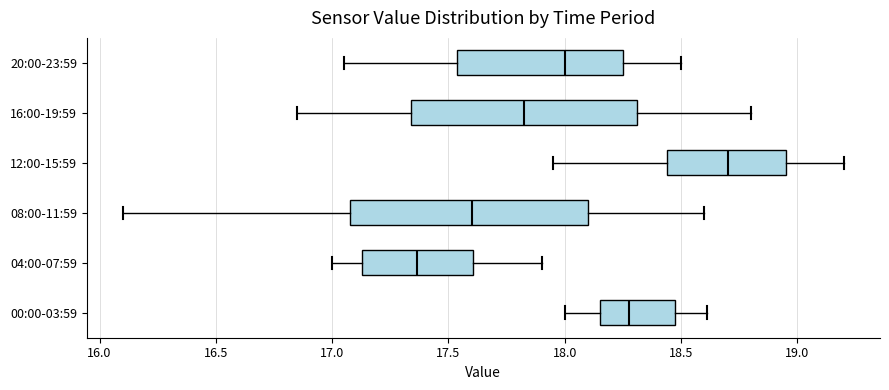

Reading bottom to top, transcribe this box plot: for each box, give where its median line is, the range the box spans, and where its two whiskers end, as read against the x-axis. The values are not printed on the chart, so give them approximately, as read against the axis.

00:00-03:59: median 18.30, box 18.15 to 18.50, whiskers 18.00 to 18.60
04:00-07:59: median 17.35, box 17.15 to 17.60, whiskers 17.00 to 17.90
08:00-11:59: median 17.60, box 17.10 to 18.10, whiskers 16.10 to 18.60
12:00-15:59: median 18.70, box 18.45 to 18.95, whiskers 17.95 to 19.20
16:00-19:59: median 17.85, box 17.35 to 18.30, whiskers 16.85 to 18.80
20:00-23:59: median 18.00, box 17.55 to 18.25, whiskers 17.05 to 18.50